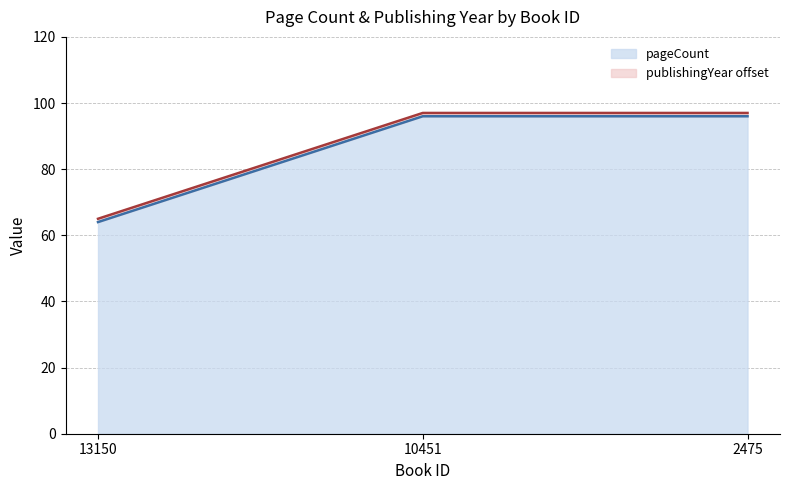

Is it true that the value at 13150 is 64?

True